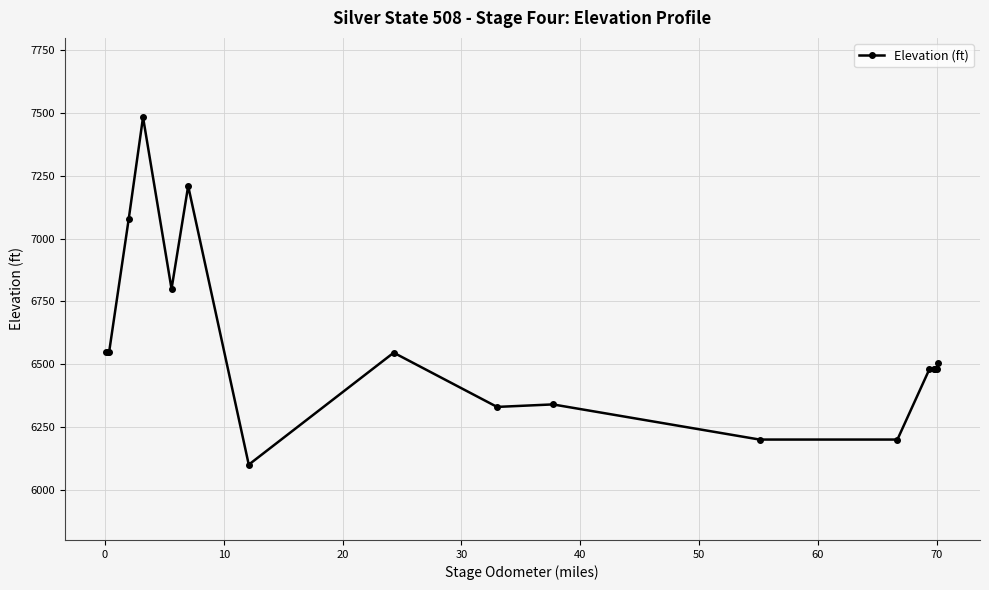

True or false: the data has more than 0 interior local peaks.

True